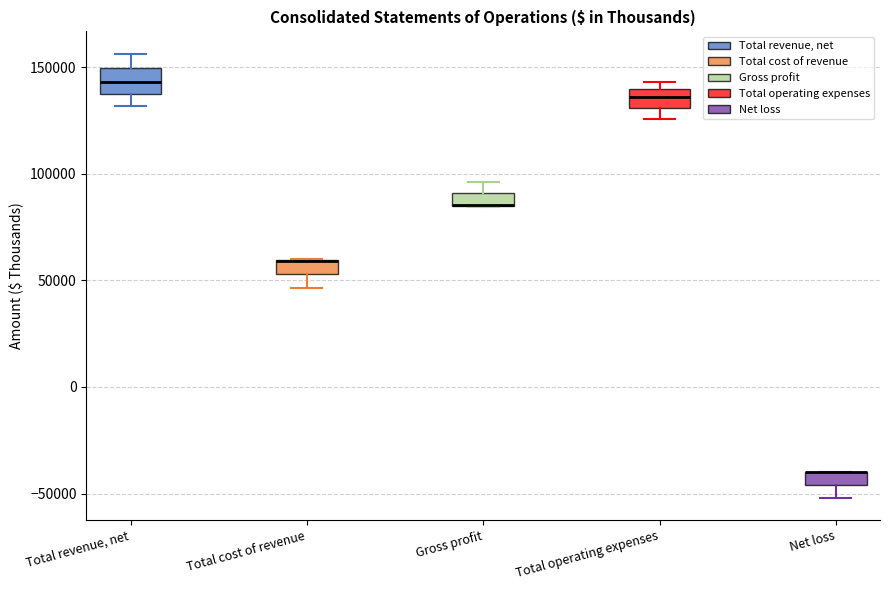

Where is the lower edge of the box for Net loss on the y-axis? The values are not printed on the chart, so give them approximately, as read against the axis.

-45000